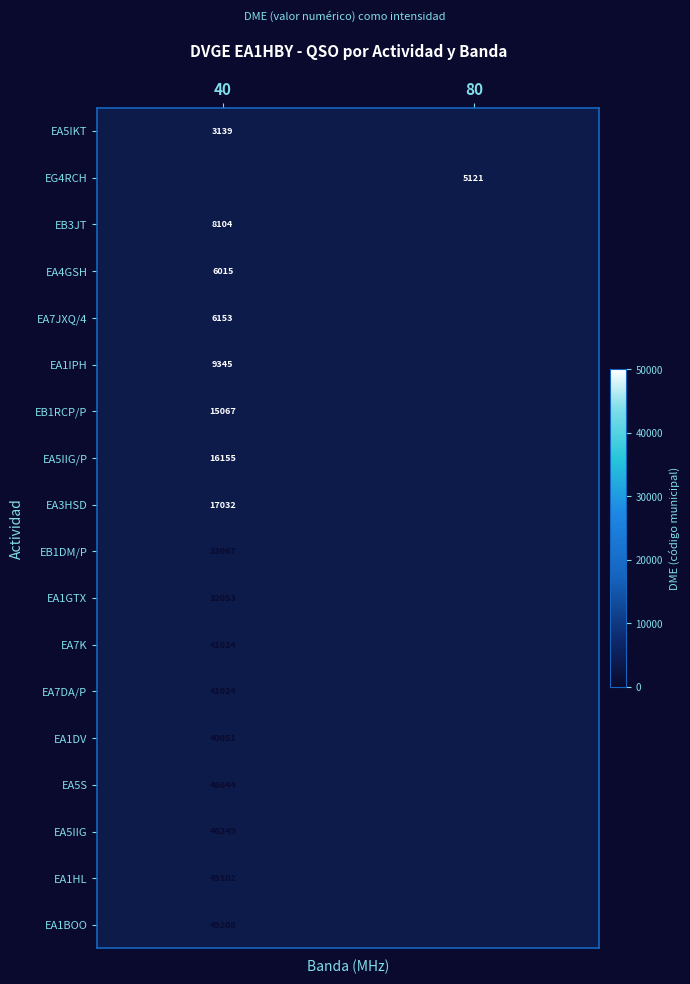

True or false: EG4RCH has a value of 3468 at 80.

False